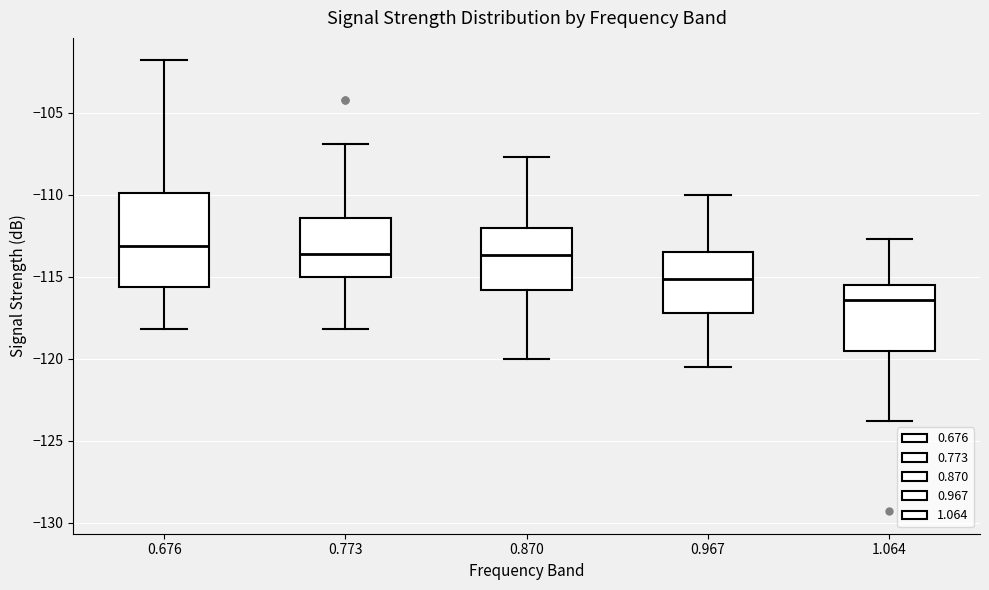

Reading left to right, transcribe this box plot: for each box, give where its median line is, the range the box spans, and where its two whiskers end, as read against the y-axis. The values are not printed on the chart, so give them approximately, as read against the axis.

0.676: median -113.0, box -115.5 to -110.0, whiskers -118.0 to -102.0
0.773: median -113.5, box -115.0 to -111.5, whiskers -118.0 to -107.0
0.870: median -113.5, box -116.0 to -112.0, whiskers -120.0 to -107.5
0.967: median -115.0, box -117.0 to -113.5, whiskers -120.5 to -110.0
1.064: median -116.5, box -119.5 to -115.5, whiskers -124.0 to -112.5